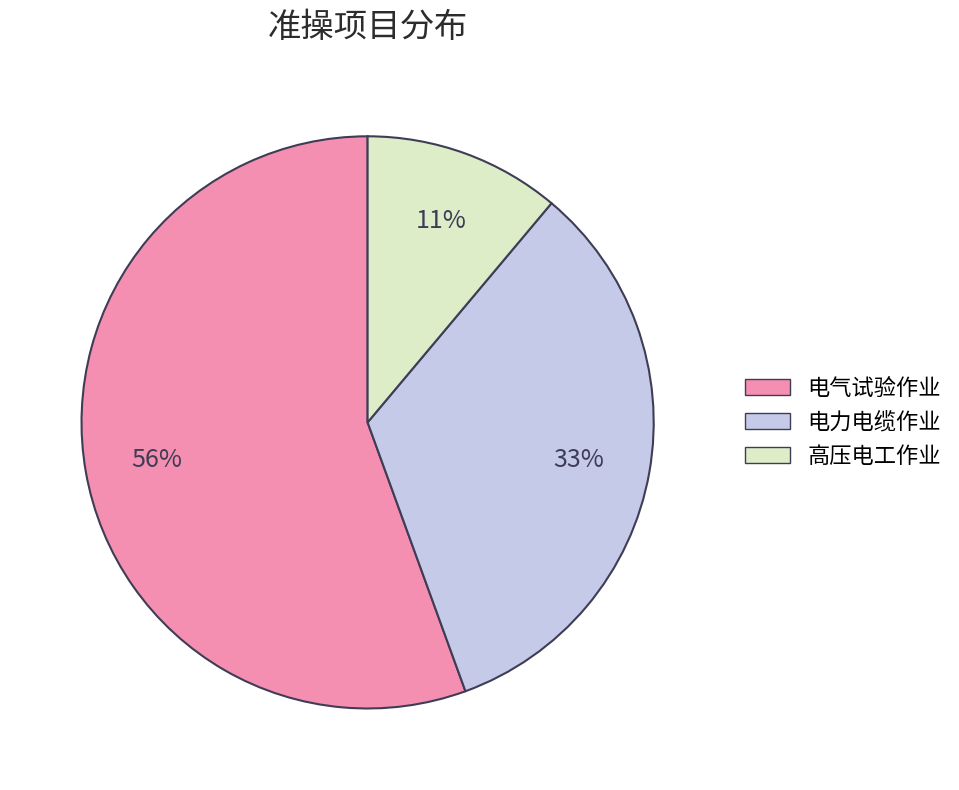

Is it true that 高压电工作业 is 21% of the pie?

False